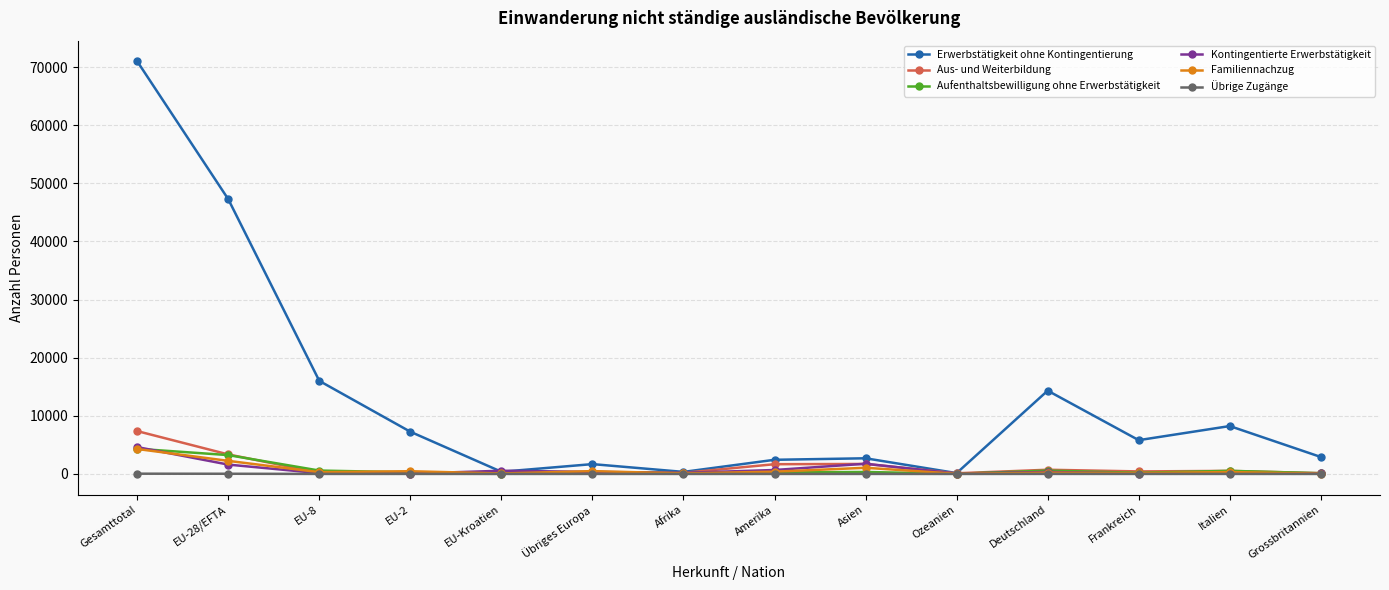

Is this an area chart (filled region under the line)?

No